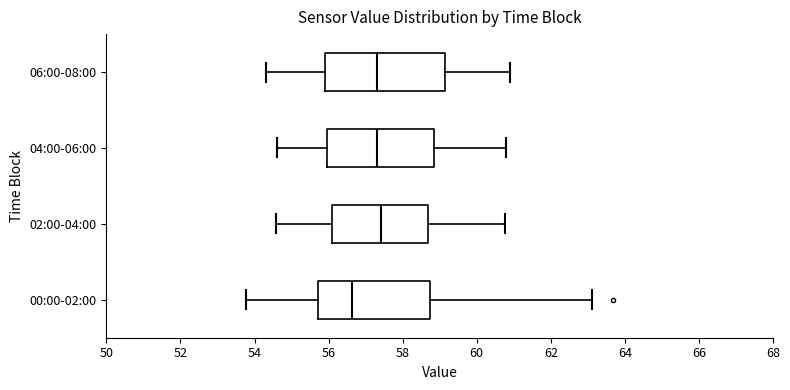

Which box has the furthest to the left median line?

00:00-02:00